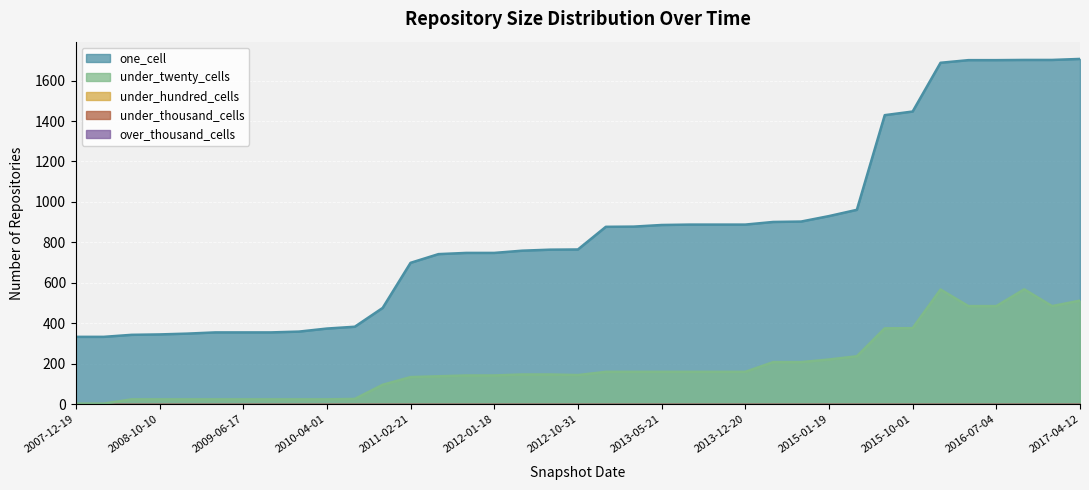

The over_thousand_cells series shows 0 at 2011-06-10. True or false?

True